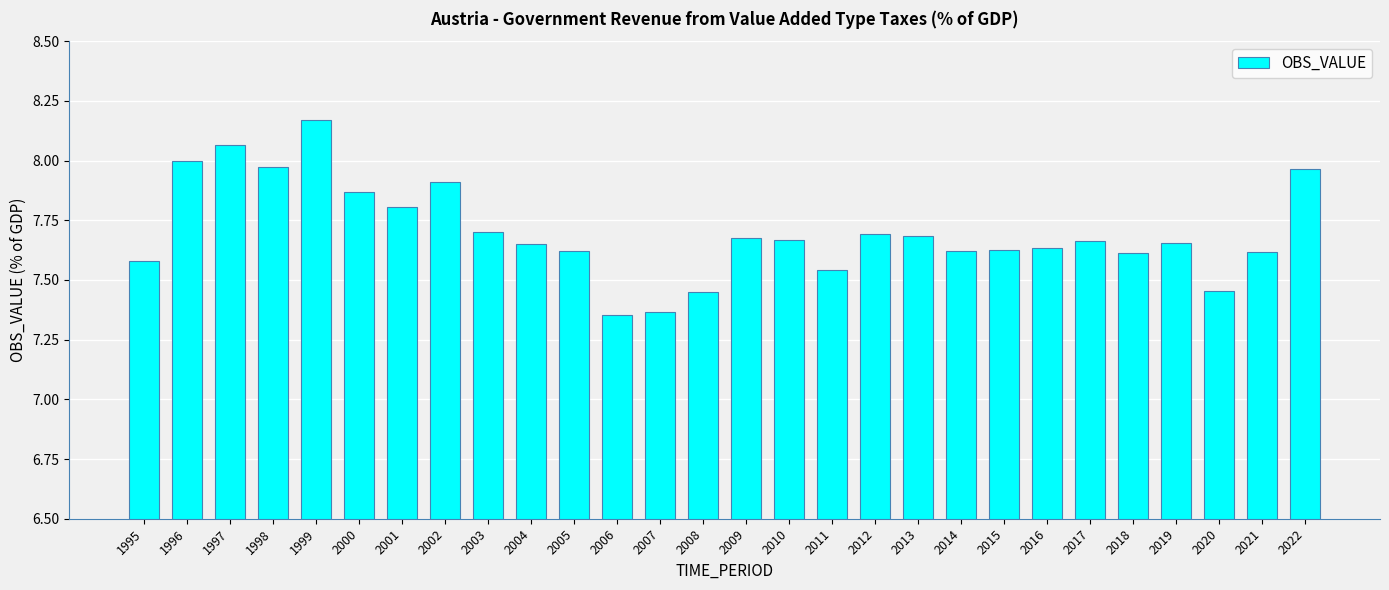

Is it true that the value at 2007 is 9.6?

False